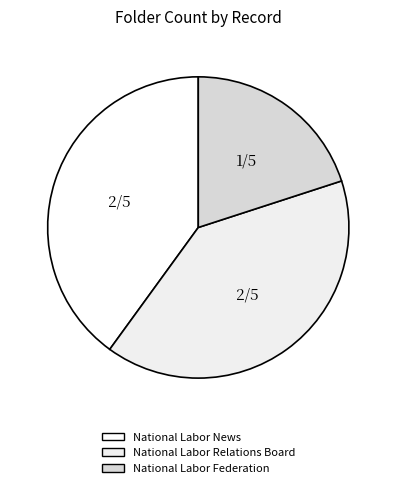

How many segments does this pie chart have?

3